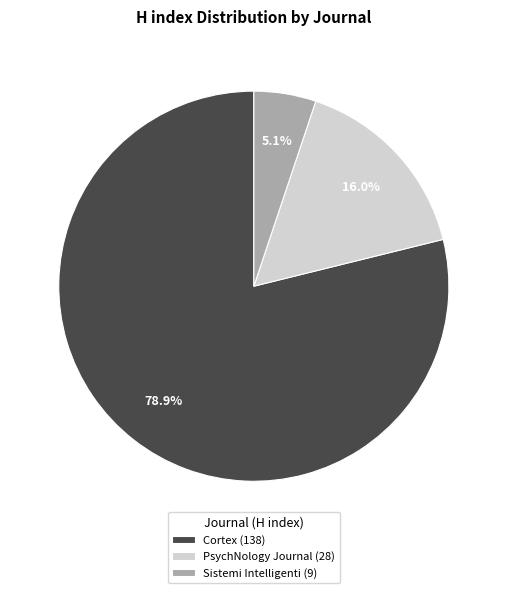

What is the majority slice?

Cortex